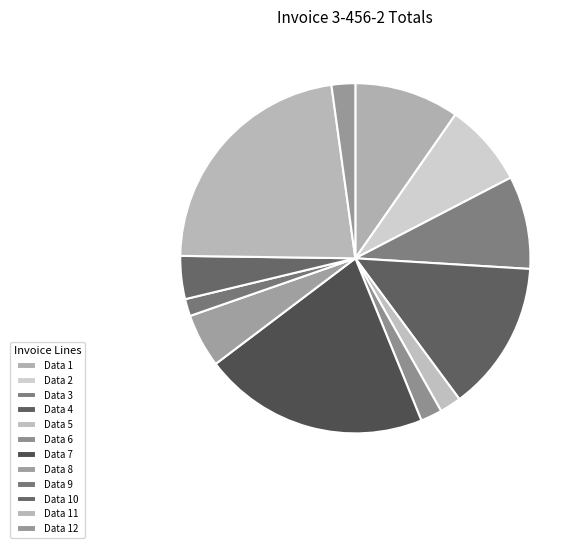

Rank the categories by value from highest to lowest.

Invoice 3-456-2 Data 11, Invoice 3-456-2 Data 7, Invoice 3-456-2 Data 4, Invoice 3-456-2 Data 1, Invoice 3-456-2 Data 3, Invoice 3-456-2 Data 2, Invoice 3-456-2 Data 8, Invoice 3-456-2 Data 10, Invoice 3-456-2 Data 12, Invoice 3-456-2 Data 5, Invoice 3-456-2 Data 6, Invoice 3-456-2 Data 9